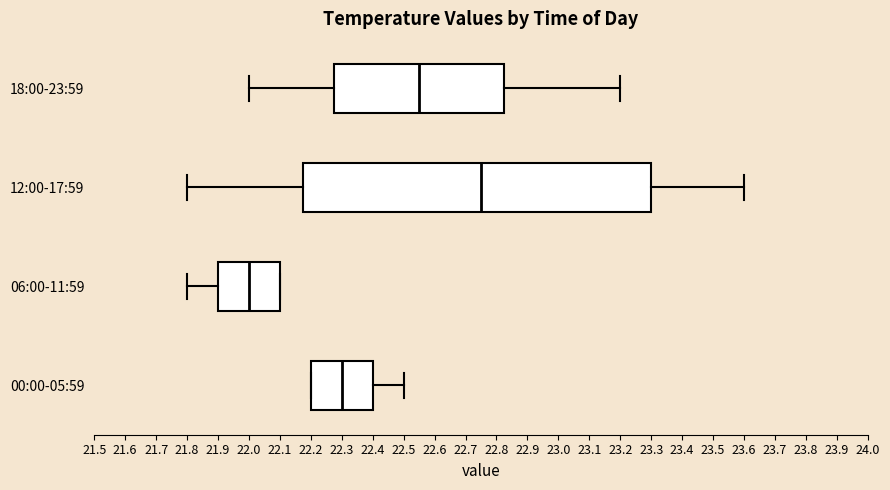

Reading bottom to top, read every box against the x-axis: the position of its median line, the range the box covers, and the ends of its whiskers. The values are not printed on the chart, so give them approximately, as read against the axis.

00:00-05:59: median 22.30, box 22.20 to 22.40, whiskers 22.20 to 22.50
06:00-11:59: median 22.00, box 21.90 to 22.10, whiskers 21.80 to 22.10
12:00-17:59: median 22.75, box 22.18 to 23.30, whiskers 21.80 to 23.60
18:00-23:59: median 22.55, box 22.28 to 22.83, whiskers 22.00 to 23.20